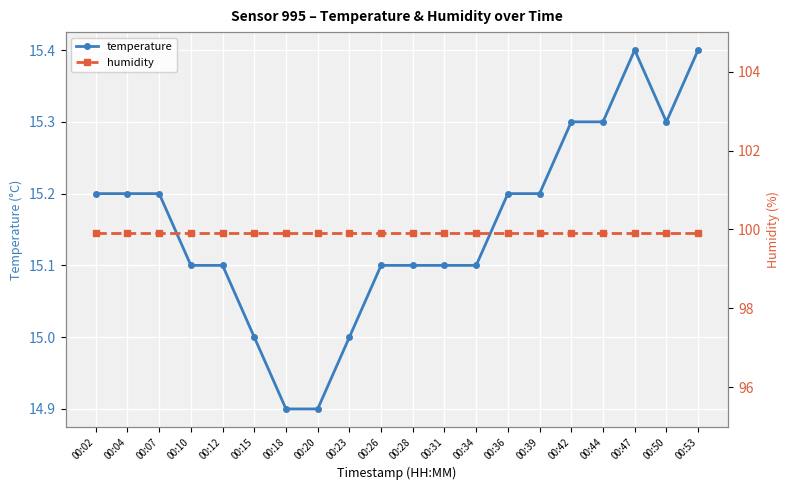

Where is the first local maximum for temperature?

00:47